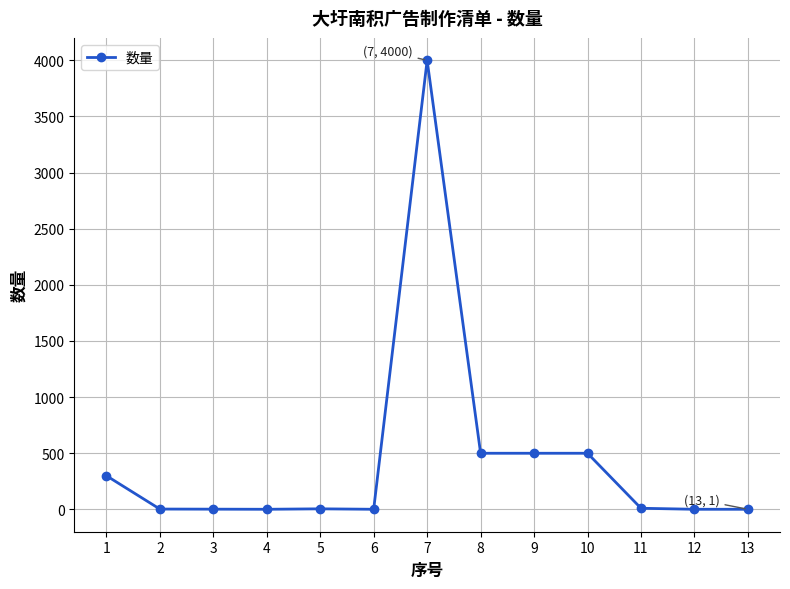

What is the value of the 10th point from the left?

500